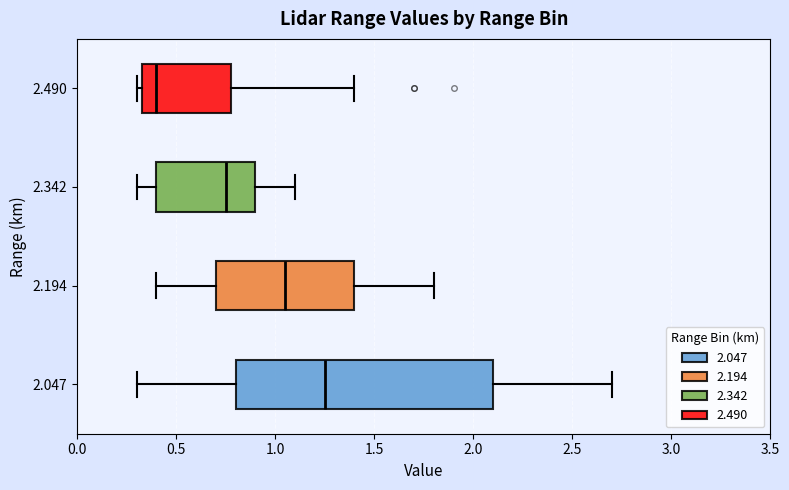

Reading bottom to top, read every box against the x-axis: the position of its median line, the range the box covers, and the ends of its whiskers. The values are not printed on the chart, so give them approximately, as read against the axis.

2.047: median 1.25, box 0.80 to 2.10, whiskers 0.30 to 2.70
2.194: median 1.05, box 0.70 to 1.40, whiskers 0.40 to 1.80
2.342: median 0.75, box 0.40 to 0.90, whiskers 0.30 to 1.10
2.490: median 0.40, box 0.35 to 0.80, whiskers 0.30 to 1.40